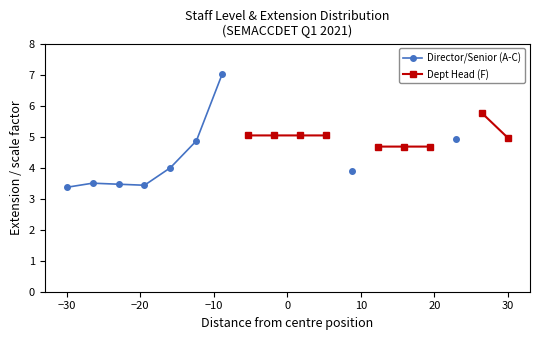

How many categories are shown in the chart?

18